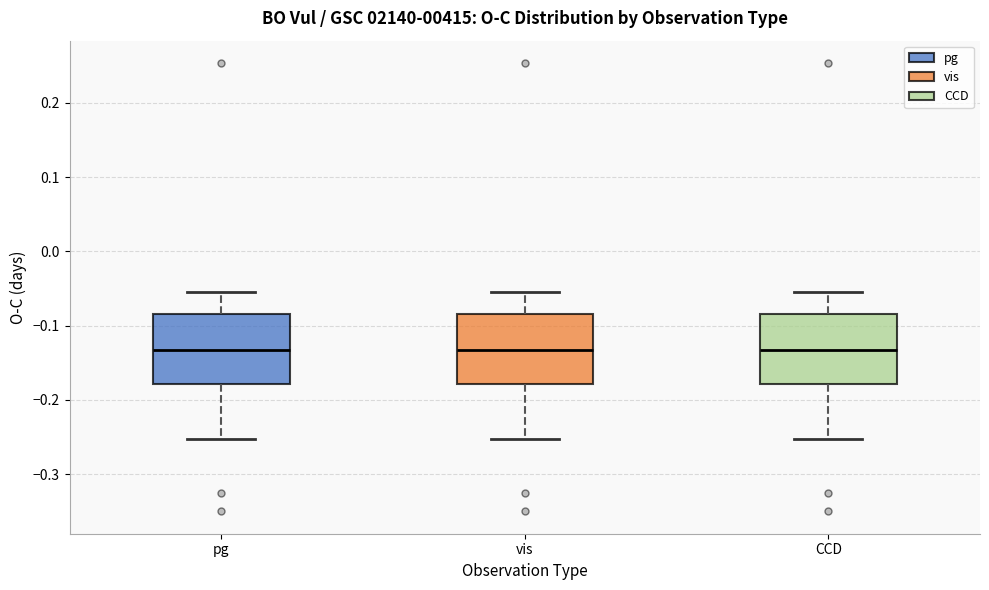

Where does the lower whisker of the box for vis end on the y-axis? The values are not printed on the chart, so give them approximately, as read against the axis.

-0.25